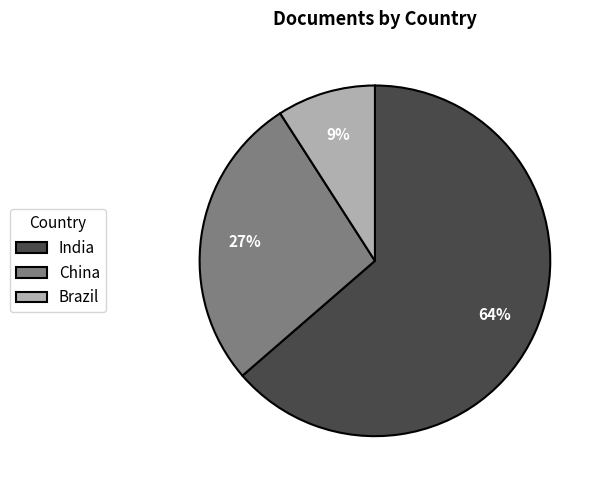

Which category has the biggest portion of the pie?

India